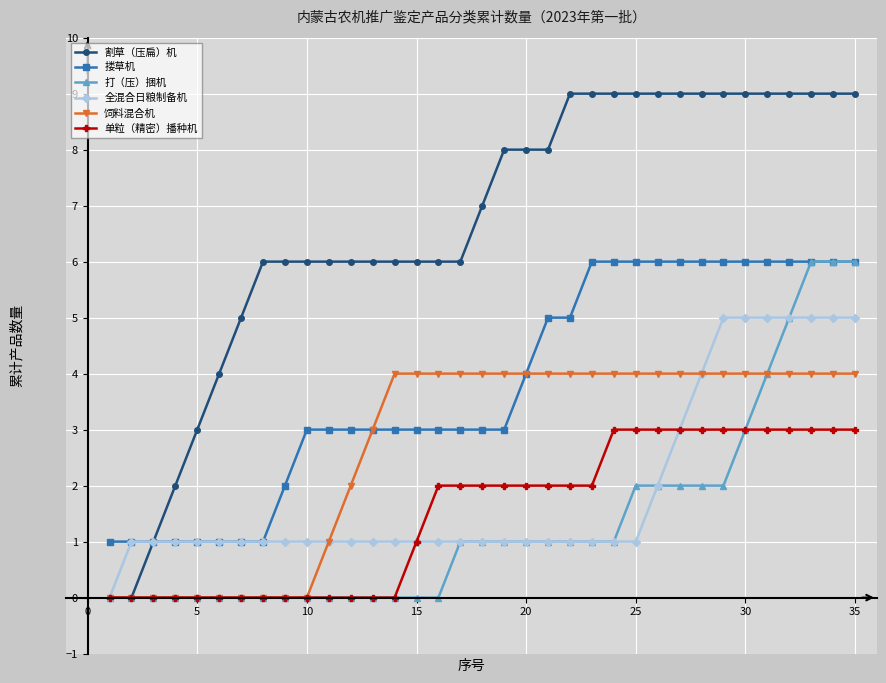

Which series has the widest spread of values?

割草（压扁）机